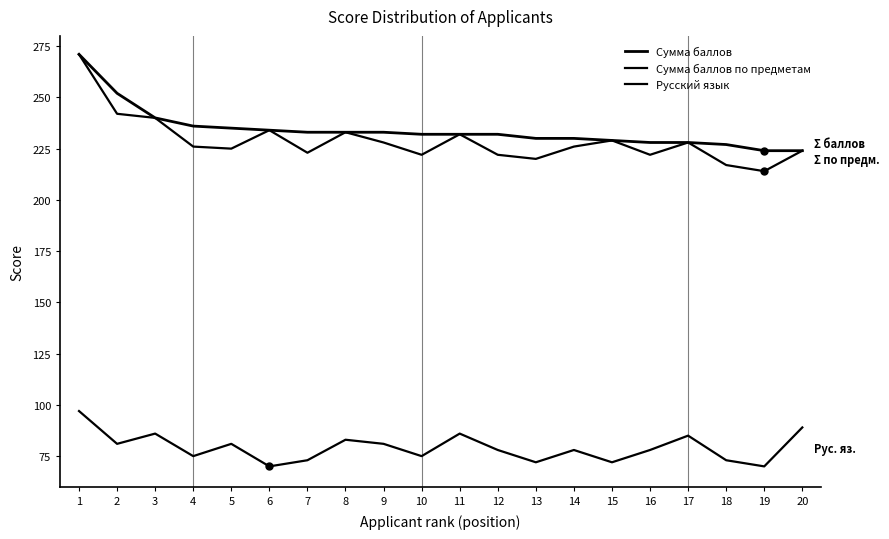

How many lines are shown in the chart?

3